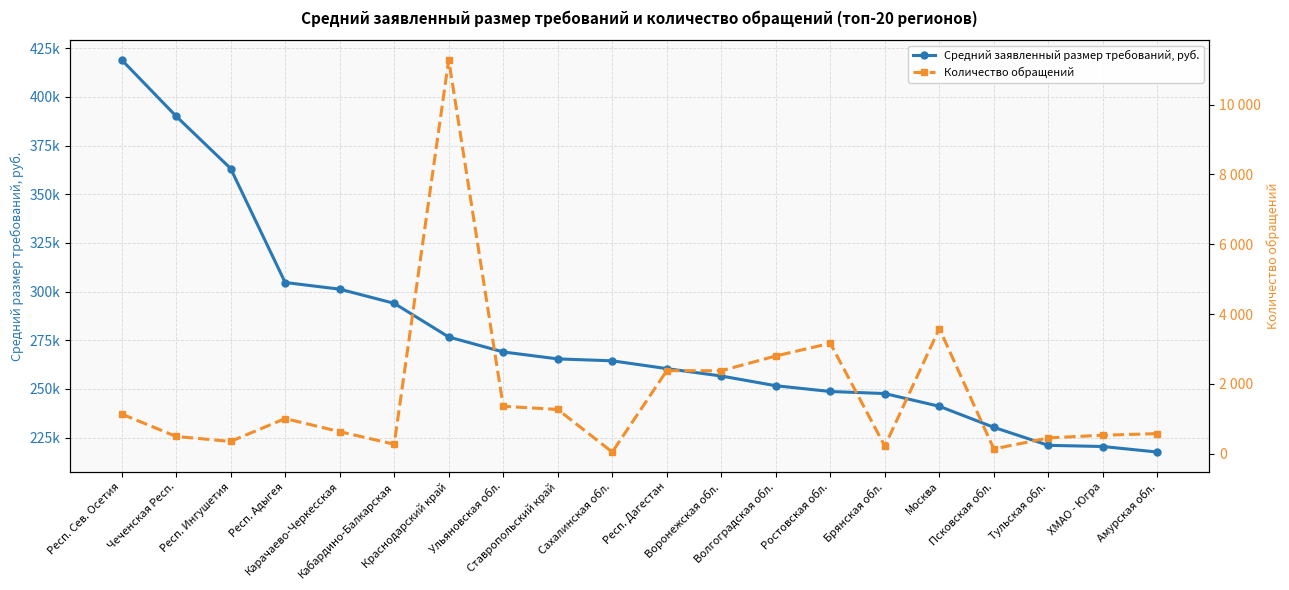

Which series has the largest range (max minus min)?

Средний заявленный размер требований, руб.